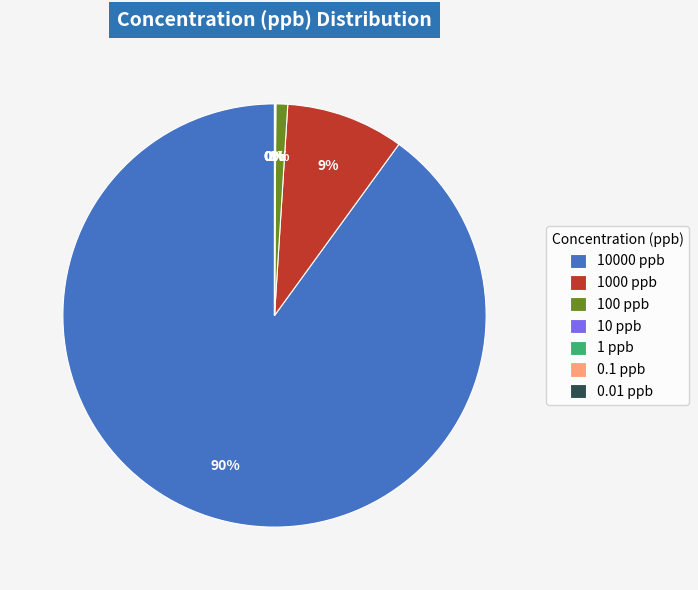

True or false: 100 ppb accounts for 1% of the total.

True